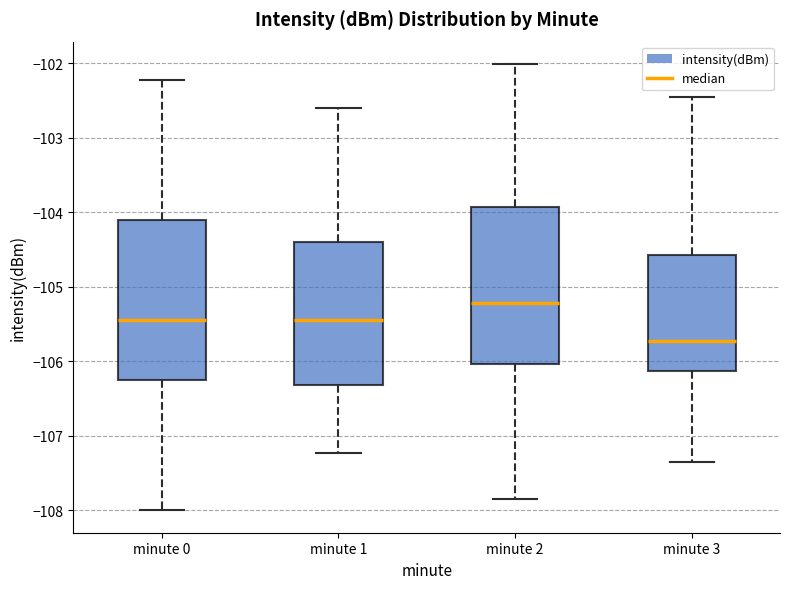

Which box's median line is the lowest?

minute 3